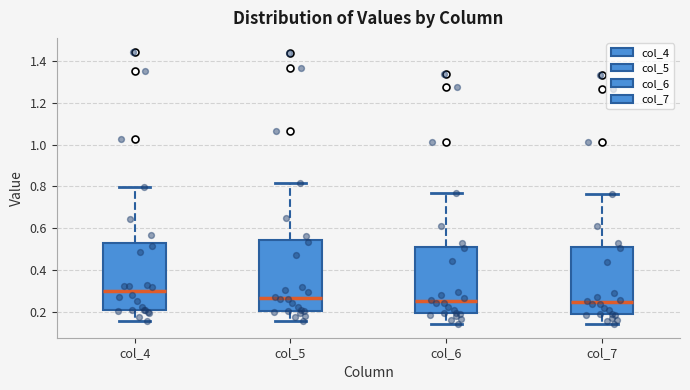

Reading left to right, read every box against the y-axis: the position of its median line, the range the box covers, and the ends of its whiskers. The values are not printed on the chart, so give them approximately, as read against the axis.

col_4: median 0.30, box 0.20 to 0.52, whiskers 0.16 to 0.80
col_5: median 0.26, box 0.20 to 0.54, whiskers 0.16 to 0.82
col_6: median 0.24, box 0.20 to 0.52, whiskers 0.14 to 0.76
col_7: median 0.24, box 0.18 to 0.50, whiskers 0.14 to 0.76